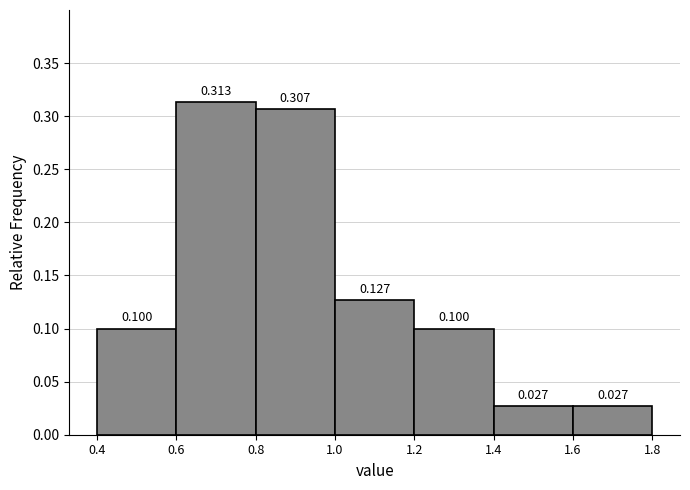

How tall is the bar that spans 1.4 to 1.6 on the x-axis?

0.027